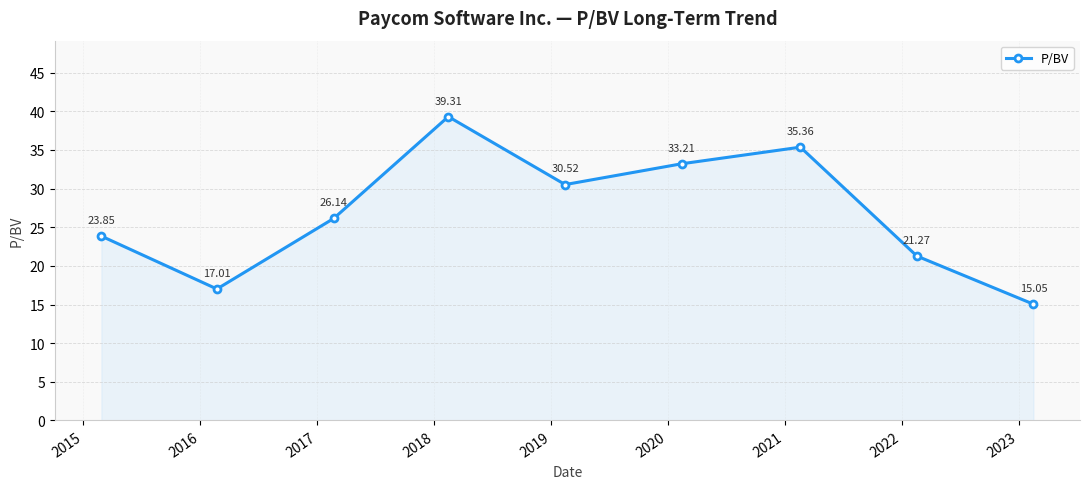

True or false: there are more than 2 points higher than both neighbors.

False